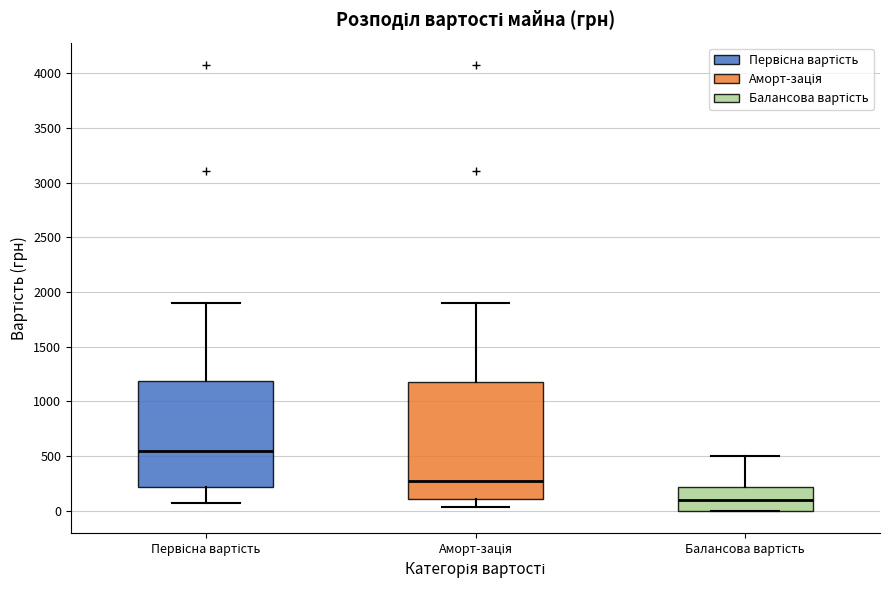

Which box's median line is the highest?

Первісна вартість